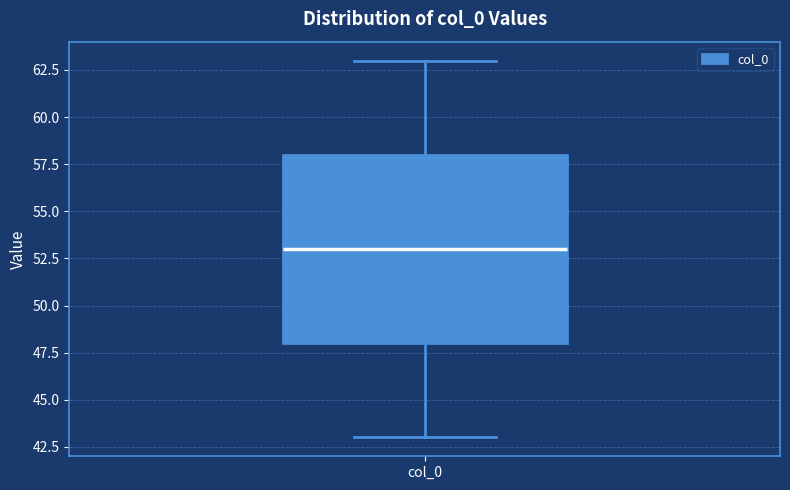

Where does the lower whisker of the box for col_0 end on the y-axis? The values are not printed on the chart, so give them approximately, as read against the axis.

43